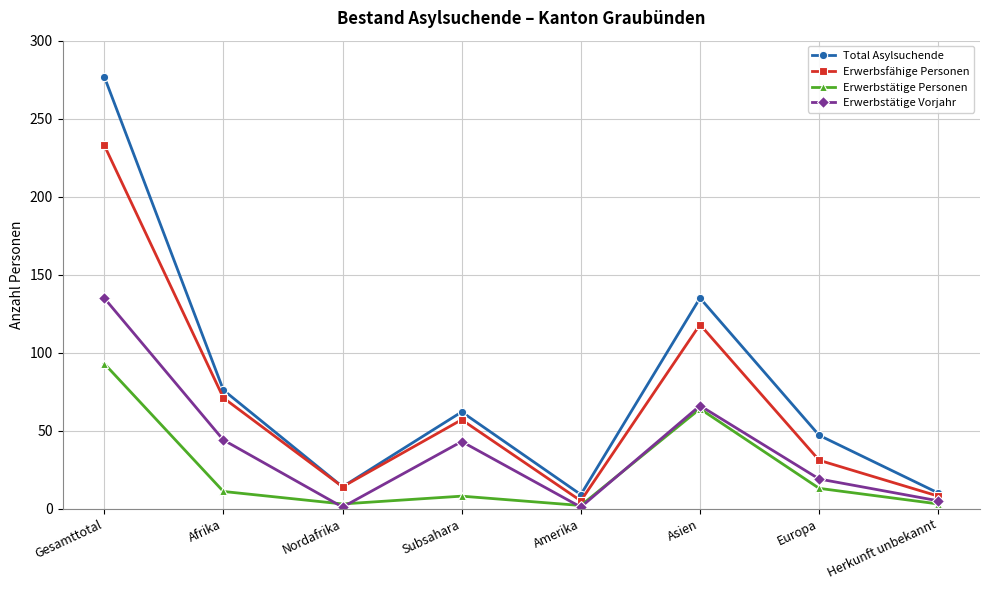

Is it true that Erwerbstätige Vorjahr equals 46 at Asien?

False